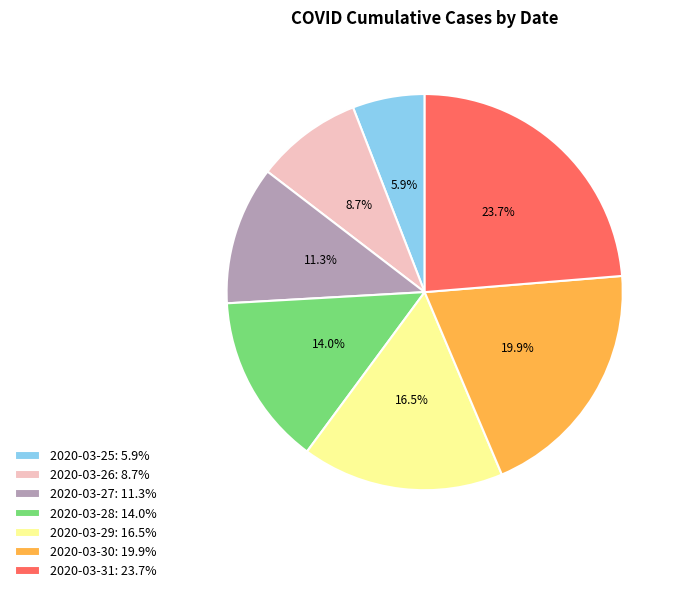

To the nearest percent, what is the difference between the largest and smallest slice percentages?

18%